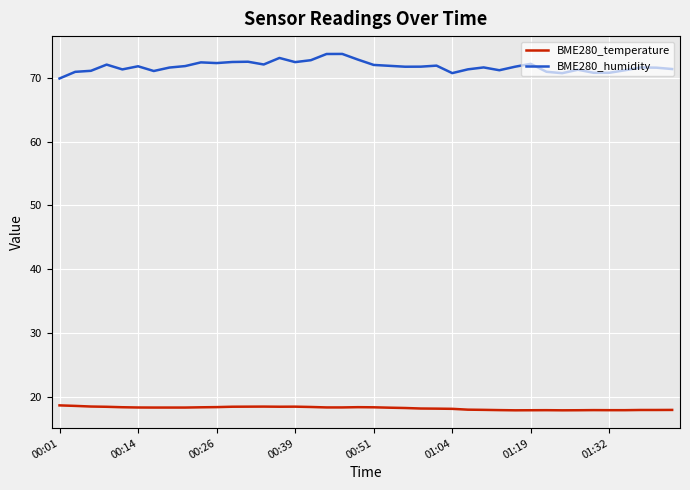

What is the greatest value displayed?

73.7